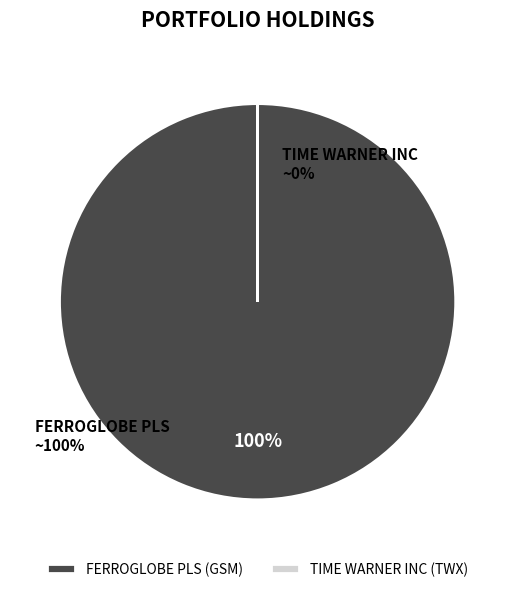

Count the number of slices in the pie.

2